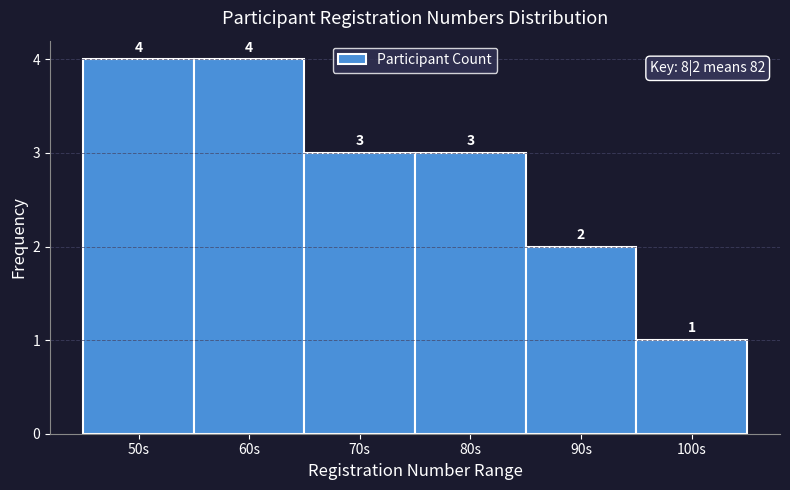

Reading left to right, transcribe all the data shown in this chart.

4	4	3	3	2	1